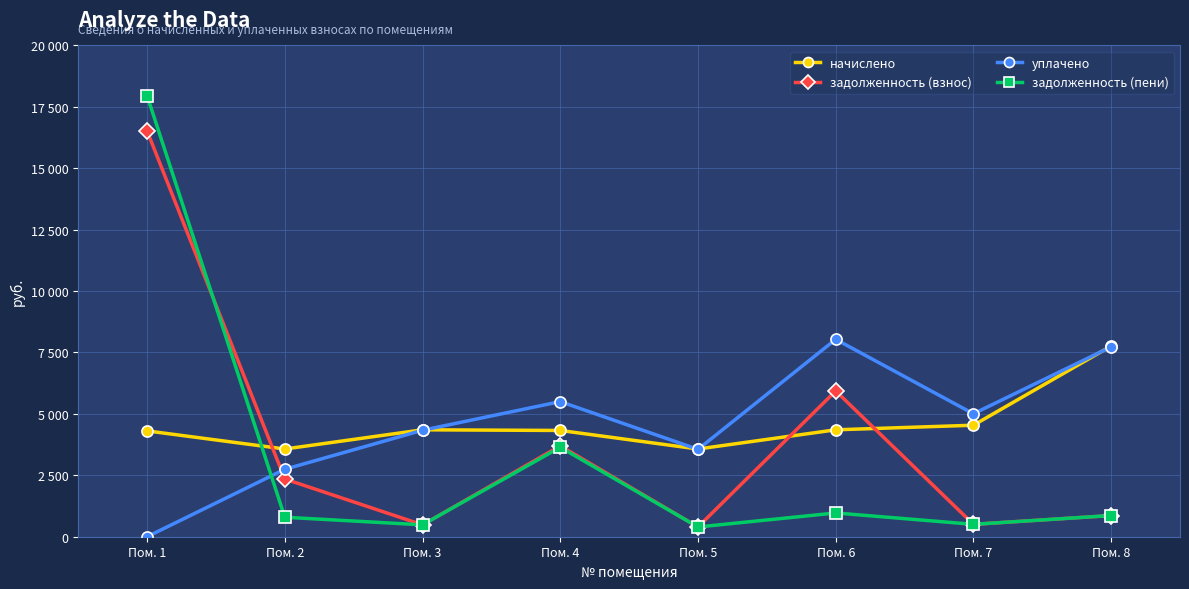

Does the chart have visible grid lines?

Yes